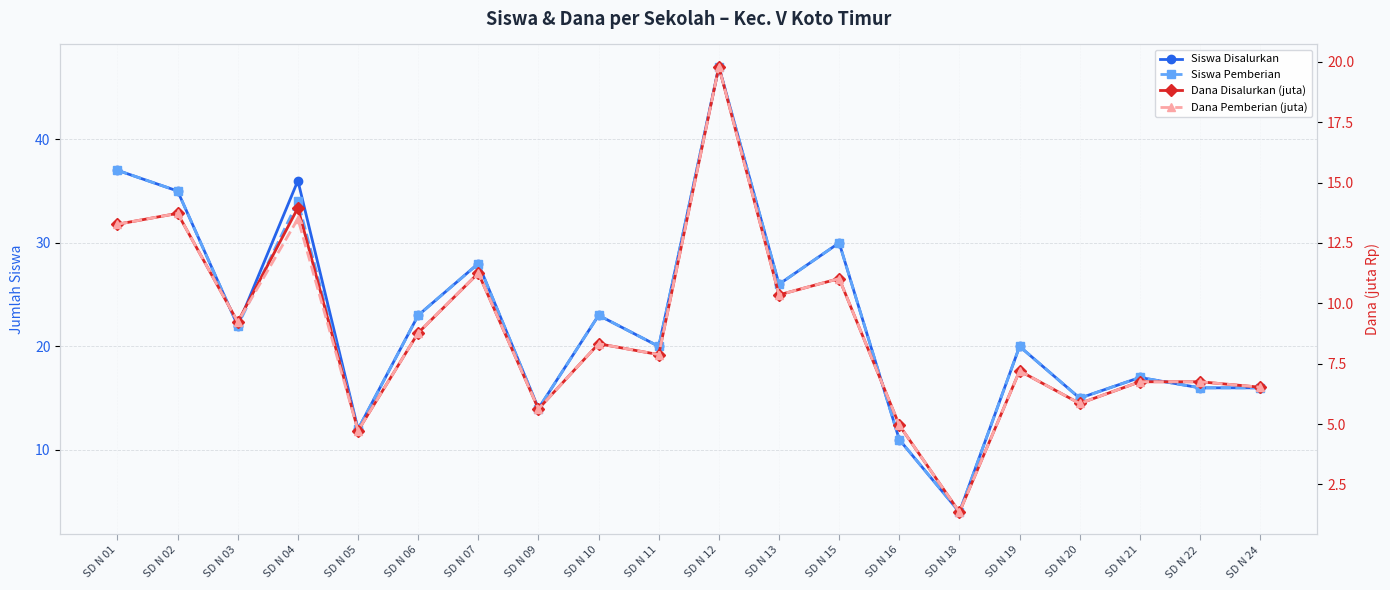

Reading right to left, what are all the values shown in this chart?

Siswa Disalurkan: 16.0	16.0	17.0	15.0	20.0	4.0	11.0	30.0	26.0	47.0	20.0	23.0	14.0	28.0	23.0	12.0	36.0	22.0	35.0	37.0
Siswa Pemberian: 16.0	16.0	17.0	15.0	20.0	4.0	11.0	30.0	26.0	47.0	20.0	23.0	14.0	28.0	23.0	12.0	34.0	22.0	35.0	37.0
Dana Disalurkan (juta): 6.5	6.8	6.8	5.8	7.2	1.4	5.0	11.0	10.3	19.8	7.9	8.3	5.6	11.2	8.8	4.7	13.9	9.2	13.7	13.3
Dana Pemberian (juta): 6.5	6.8	6.8	5.8	7.2	1.4	5.0	11.0	10.3	19.8	7.9	8.3	5.6	11.2	8.8	4.7	13.5	9.2	13.7	13.3